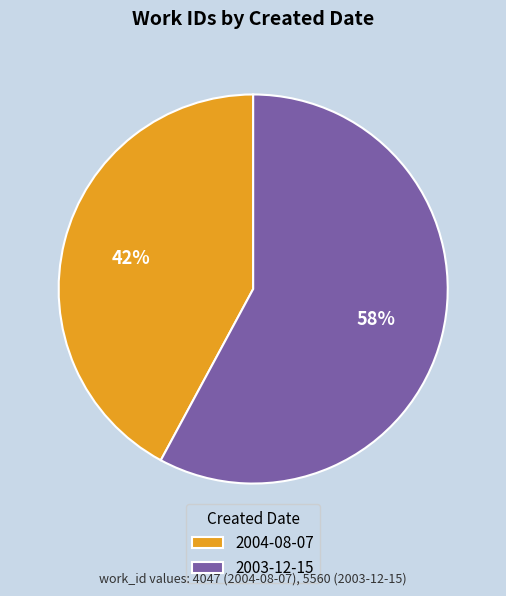

What is the largest slice in the pie chart?

2003-12-15